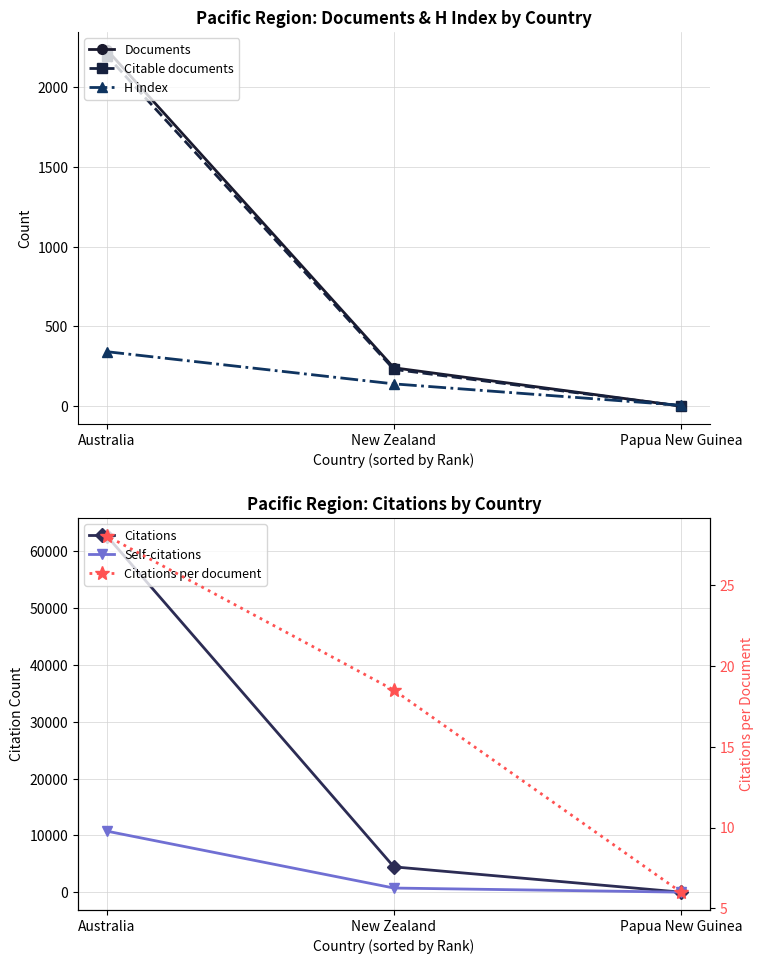

Read the Self-citations value at Papua New Guinea.

4.0